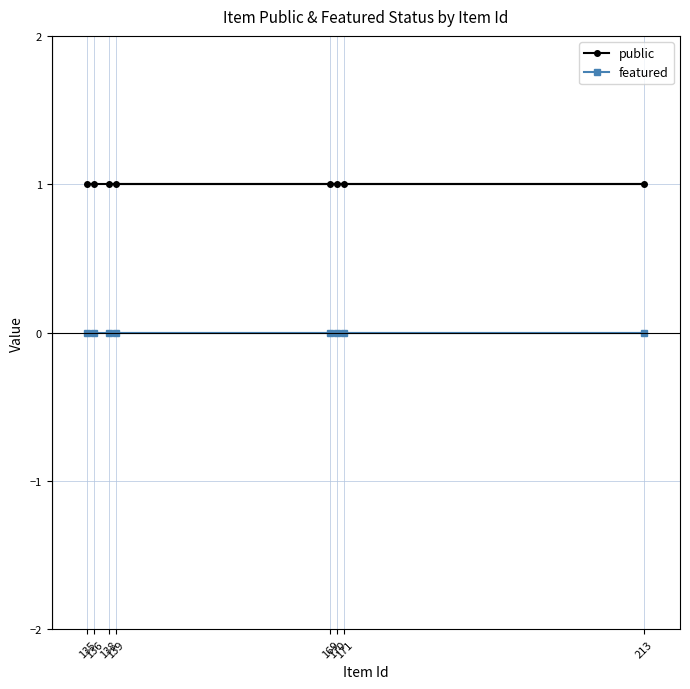

At 135, list the series in order from smallest to largest.

featured, public